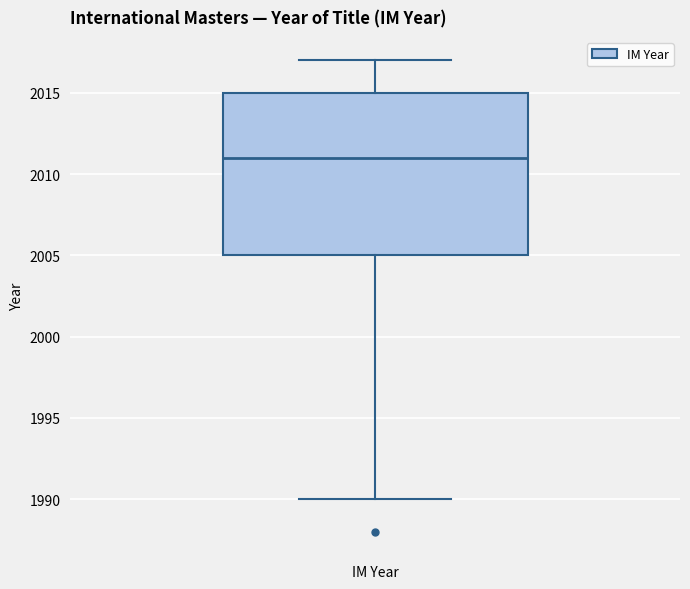

Where does the lower whisker of the box for IM Year end on the y-axis? The values are not printed on the chart, so give them approximately, as read against the axis.

1990